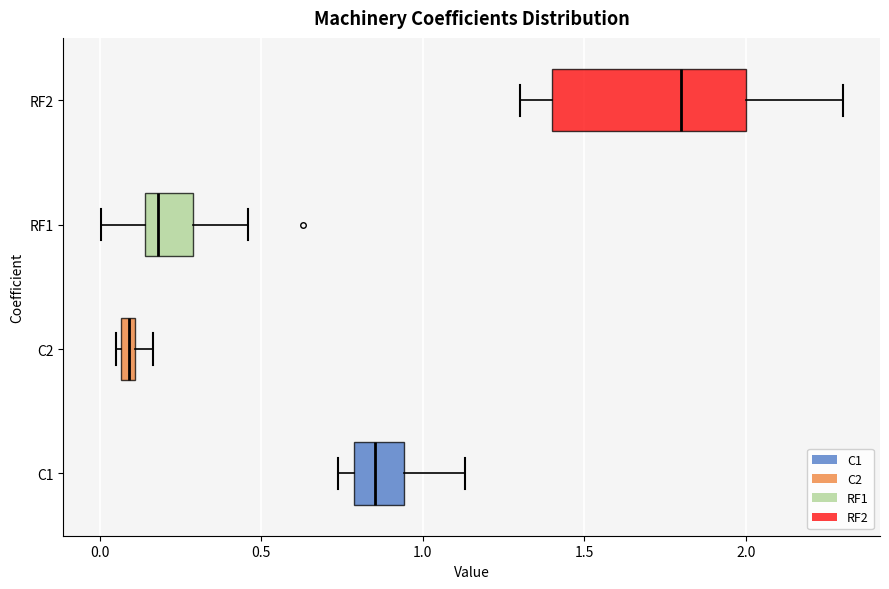

Comparing the boxes themselves (not the whiskers), which one is the widest?

RF2